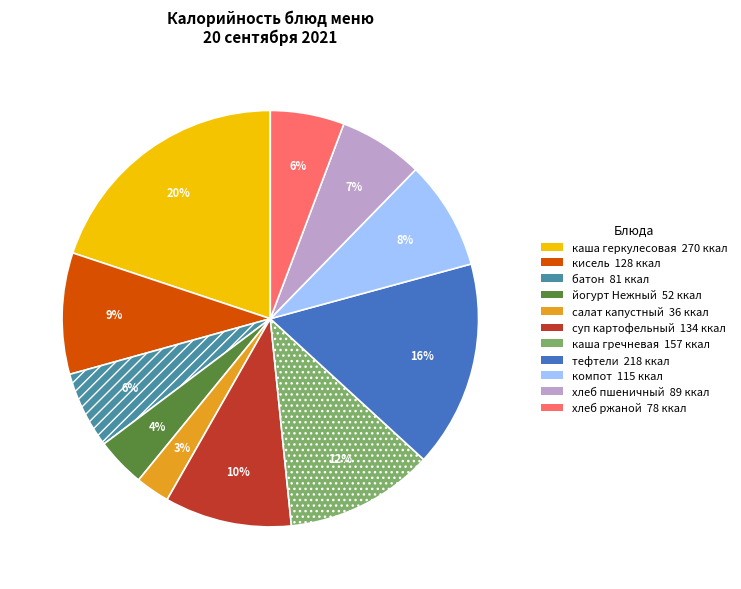

Does any single category account for the majority?

No